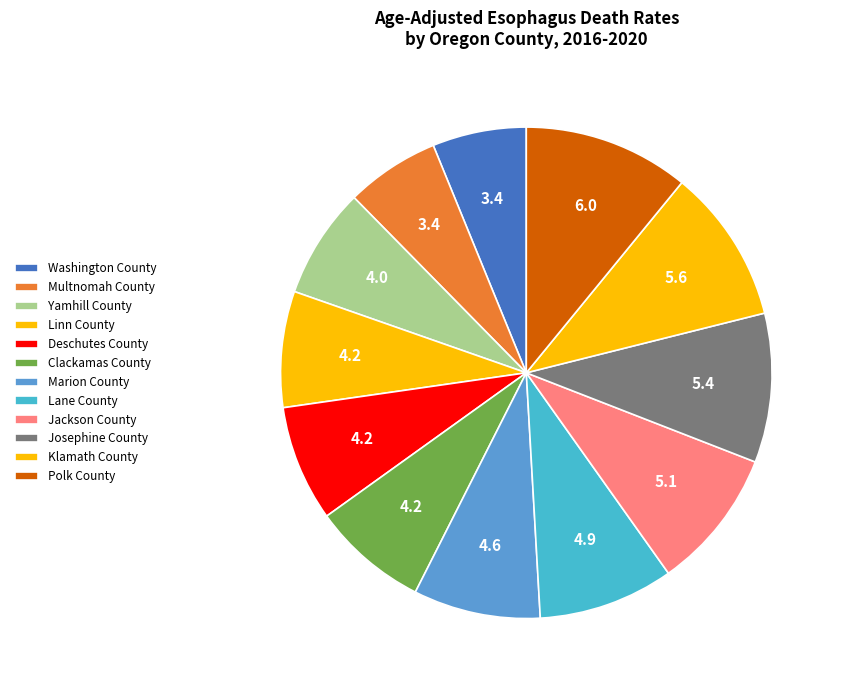

How much of the chart is everything except Yamhill County?

92.7%